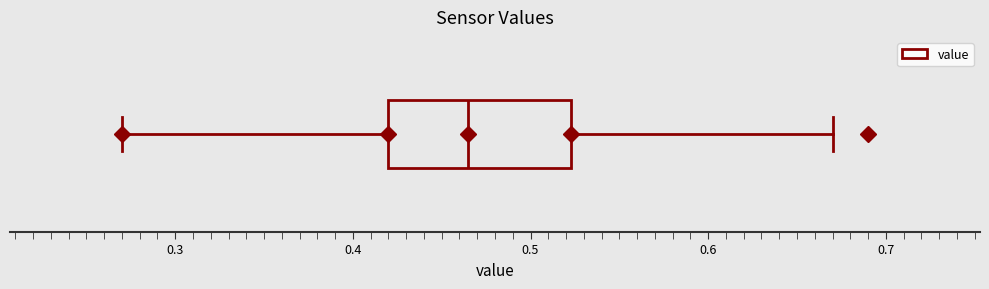

Where does the right whisker of the box end on the x-axis? The values are not printed on the chart, so give them approximately, as read against the axis.

0.67